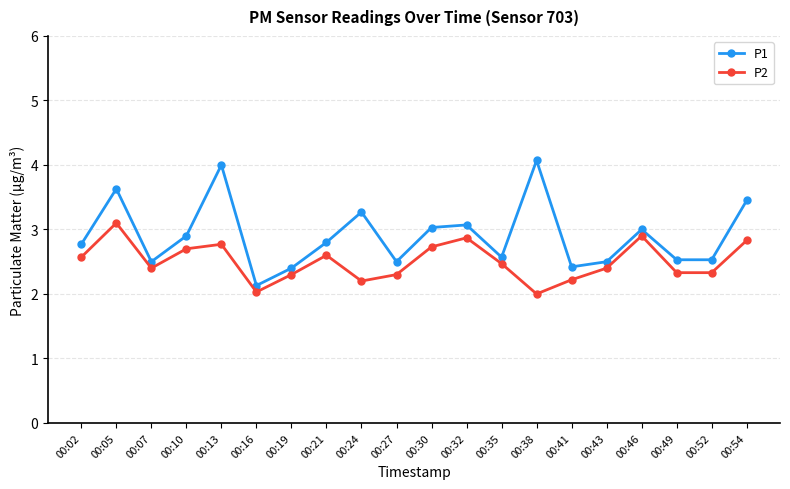

What is the lowest value of the P1 series?

2.1